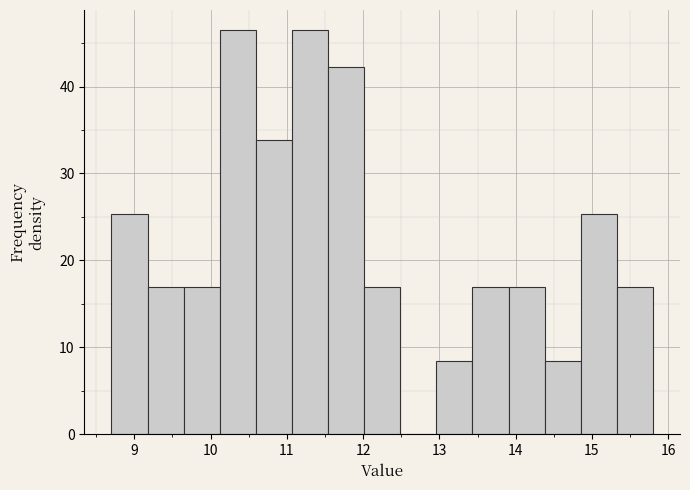

Reading left to right, list every bar in this chart as the range it spans on the x-axis followed by its height. Neither the bar edges nor the heights are printed on the chart, so give them approximately, as read against the axes.

8.7 to 9.2: 25
9.2 to 9.6: 17
9.6 to 10.1: 17
10.1 to 10.6: 46
10.6 to 11.1: 34
11.1 to 11.5: 46
11.5 to 12.0: 42
12.0 to 12.5: 17
12.5 to 13.0: 0
13.0 to 13.4: 8
13.4 to 13.9: 17
13.9 to 14.4: 17
14.4 to 14.9: 8
14.9 to 15.3: 25
15.3 to 15.8: 17